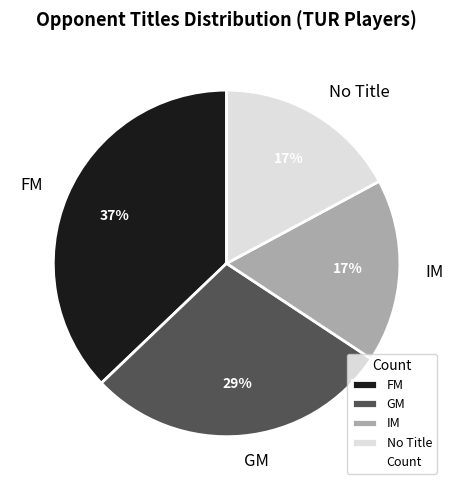

The FM slice represents 49% of the pie. True or false?

False